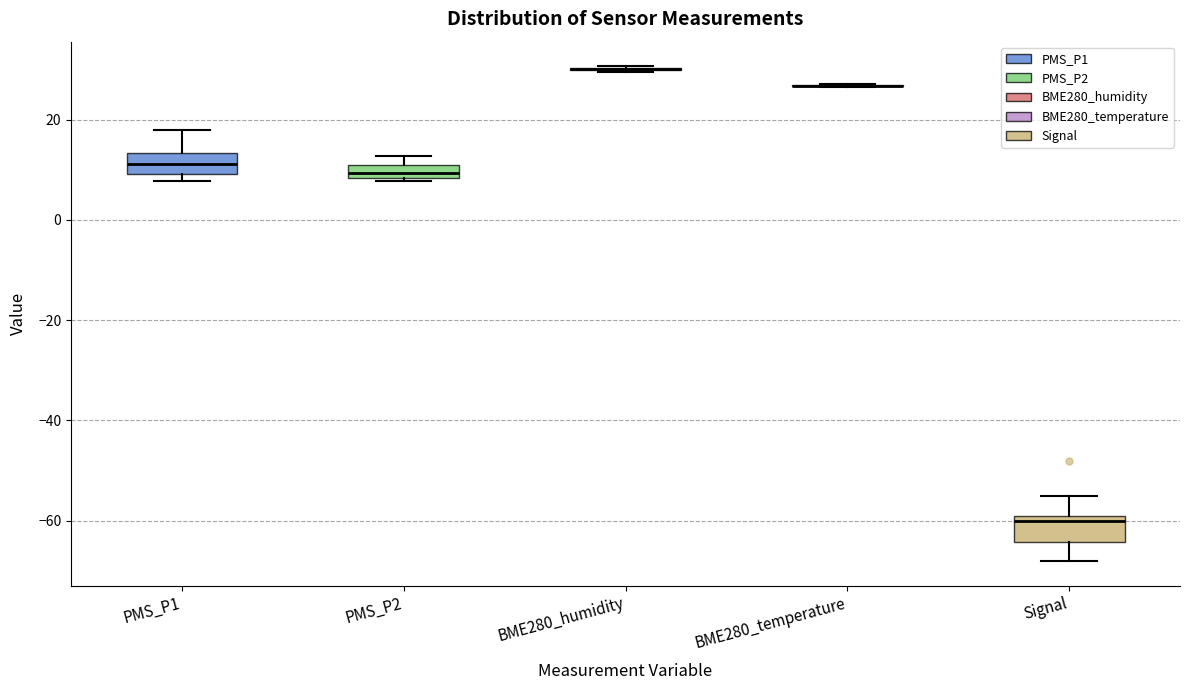

Where does the median line of the box for Signal sit on the y-axis? The values are not printed on the chart, so give them approximately, as read against the axis.

-60